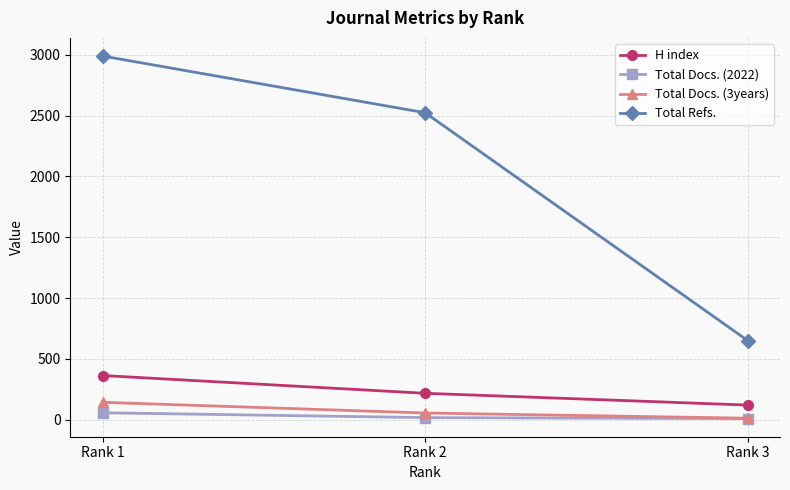

How many lines are shown in the chart?

4